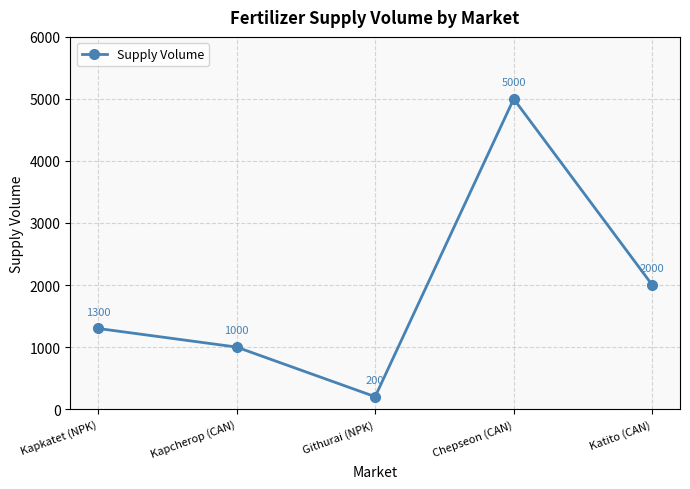

Count the number of data series in this chart.

1